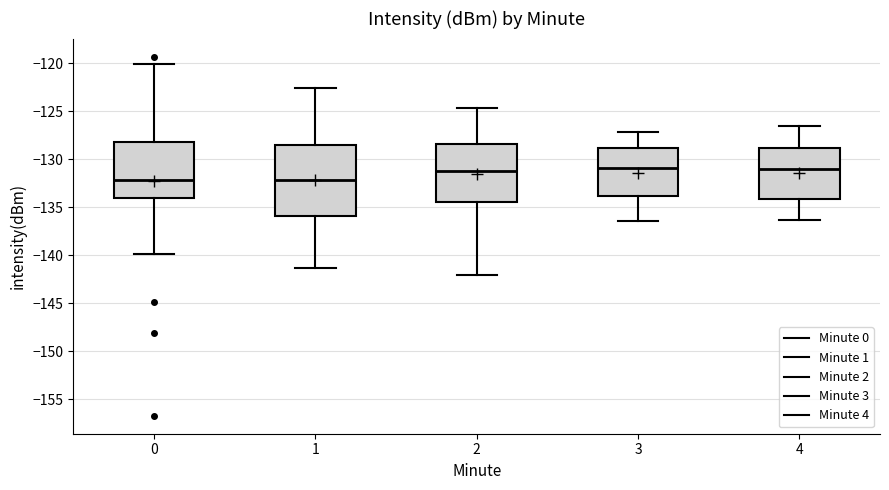

Where is the upper edge of the box at x = 0 on the y-axis? The values are not printed on the chart, so give them approximately, as read against the axis.

-128.0